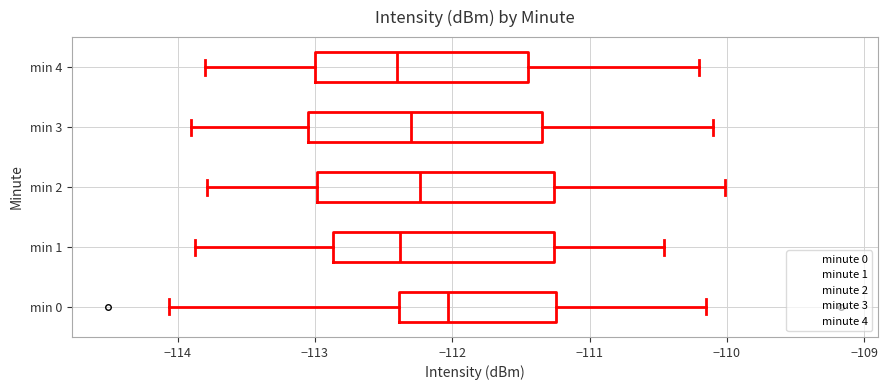

Reading bottom to top, transcribe this box plot: for each box, give where its median line is, the range the box spans, and where its two whiskers end, as read against the x-axis. The values are not printed on the chart, so give them approximately, as read against the axis.

min 0: median -112.0, box -112.4 to -111.2, whiskers -114.1 to -110.2
min 1: median -112.4, box -112.9 to -111.3, whiskers -113.9 to -110.5
min 2: median -112.2, box -113.0 to -111.3, whiskers -113.8 to -110.0
min 3: median -112.3, box -113.0 to -111.3, whiskers -113.9 to -110.1
min 4: median -112.4, box -113.0 to -111.4, whiskers -113.8 to -110.2